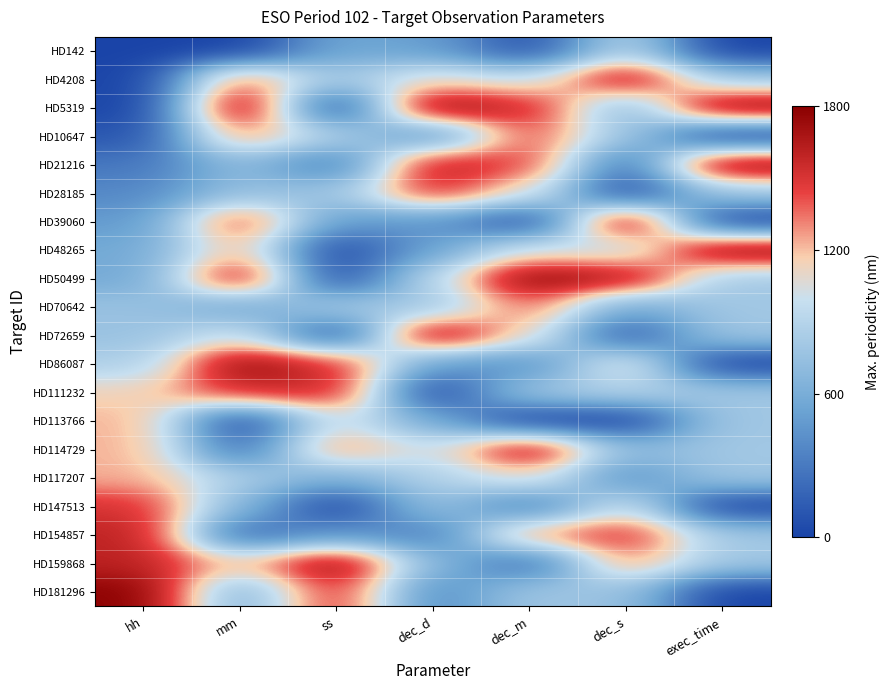

What is the total value across all series at dec_d?

16464.7